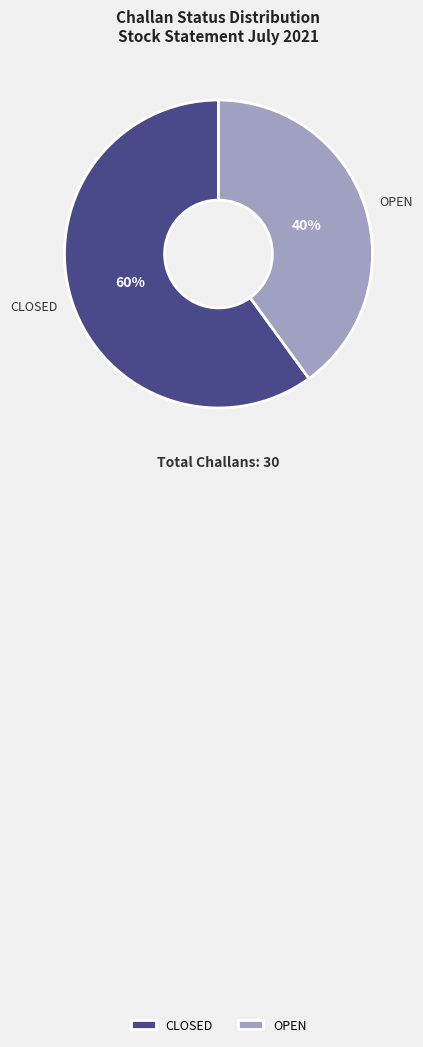

The CLOSED slice represents 54% of the pie. True or false?

False